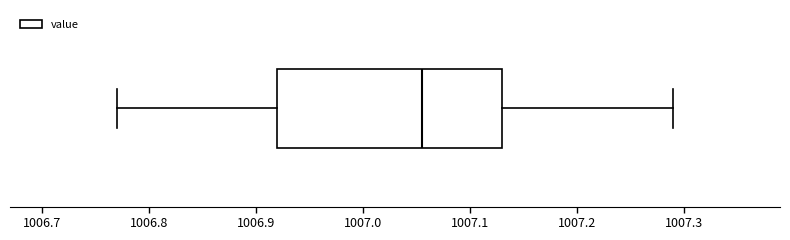

Read this box plot against the x-axis: the position of the median line, the range covered by the box, and the ends of both whiskers. The values are not printed on the chart, so give them approximately, as read against the axis.

median 1007.06, box 1006.92 to 1007.13, whiskers 1006.77 to 1007.29